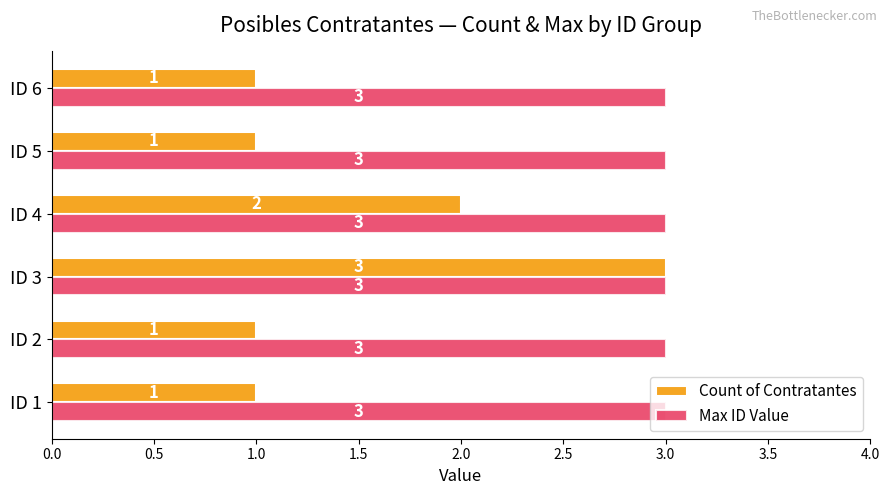

Which series has the largest range (max minus min)?

Count of Contratantes